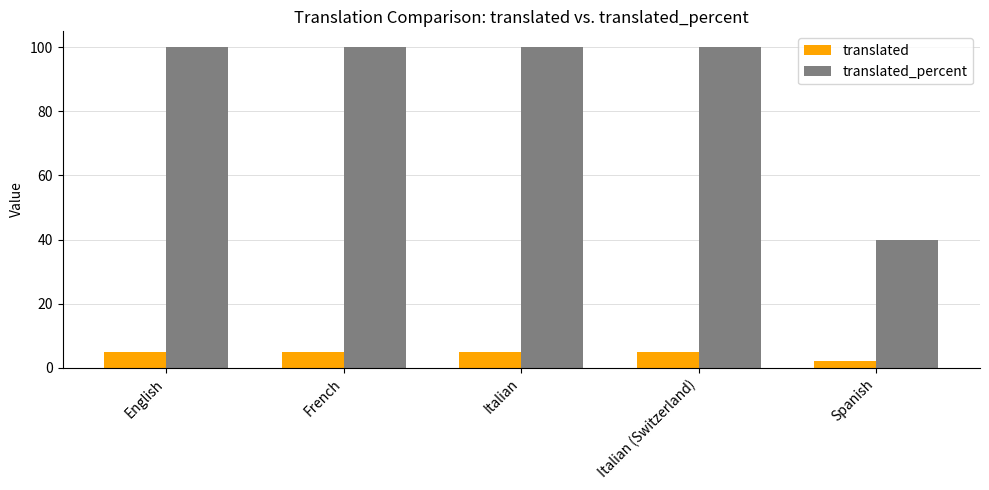

Which series has the largest range (max minus min)?

translated_percent